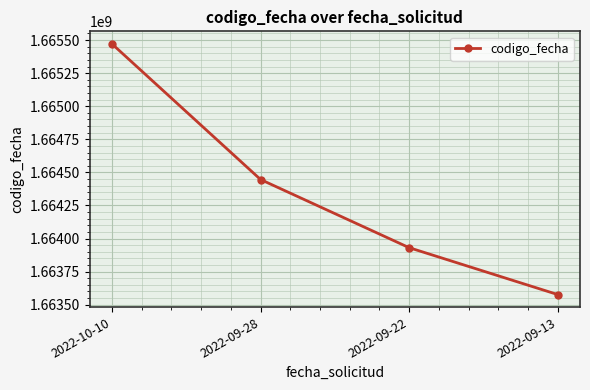

At which category does the chart reach its peak across all series?

2022-10-10